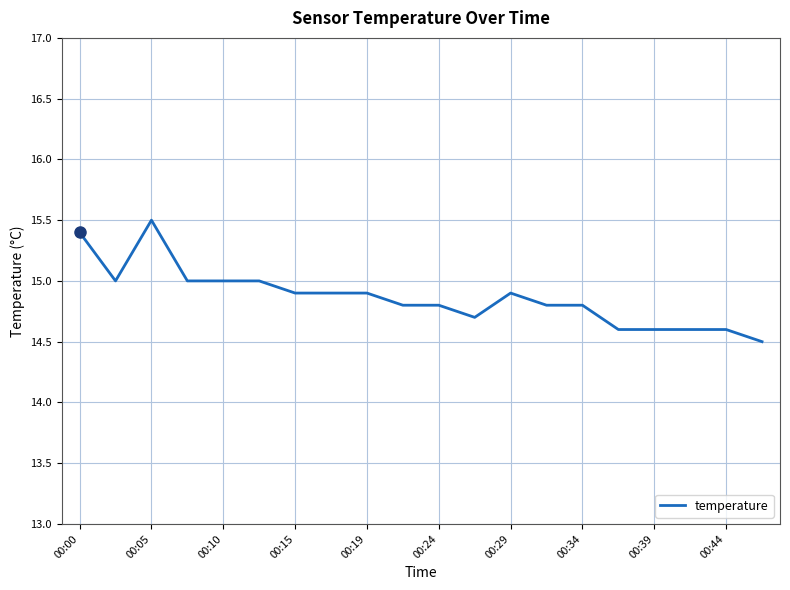

What is the difference between the second highest and second lowest values?

0.8